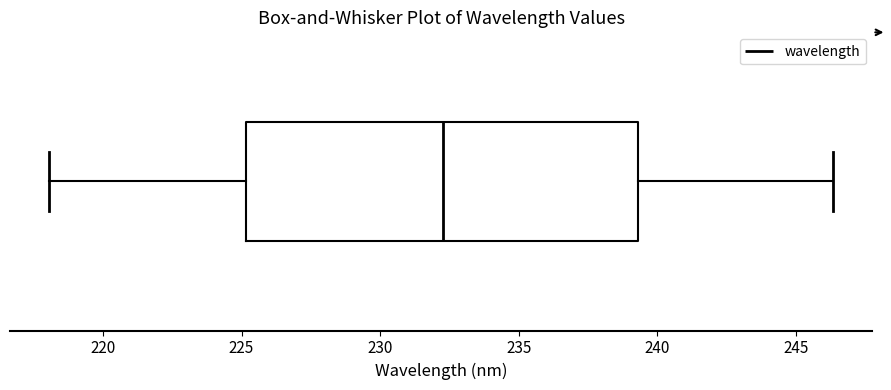

Where does the right whisker of the box end on the x-axis? The values are not printed on the chart, so give them approximately, as read against the axis.

246.5